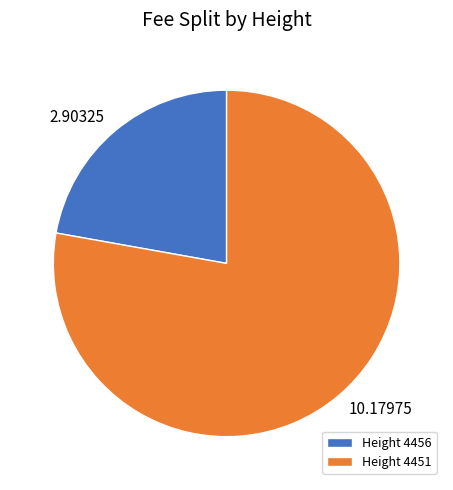

Is there a majority slice in this chart?

Yes